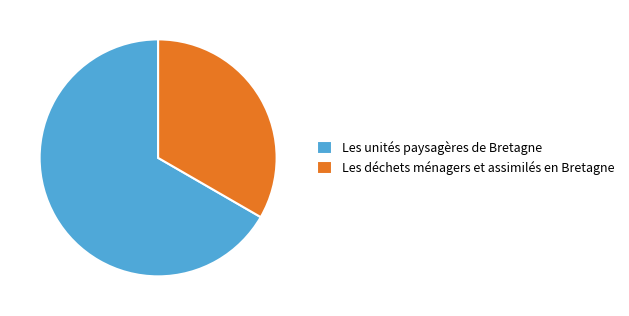

Is it true that Les déchets ménagers et assimilés en Bretagne is 40% of the pie?

False